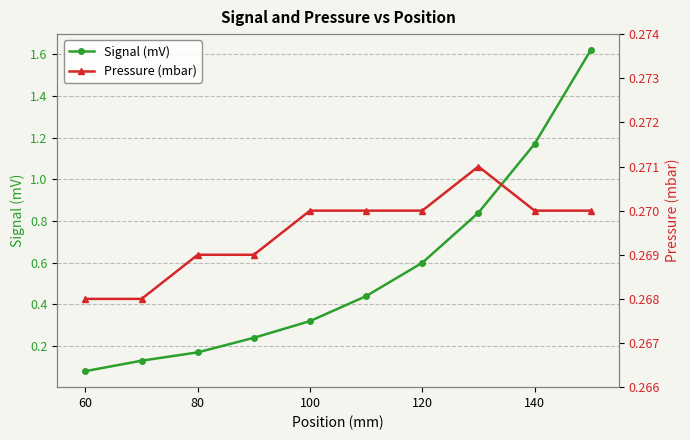

Reading right to left, what are all the values shown in this chart?

Signal (mV): 1.6	1.2	0.8	0.6	0.4	0.3	0.2	0.2	0.1	0.1
Pressure (mbar): 0.3	0.3	0.3	0.3	0.3	0.3	0.3	0.3	0.3	0.3